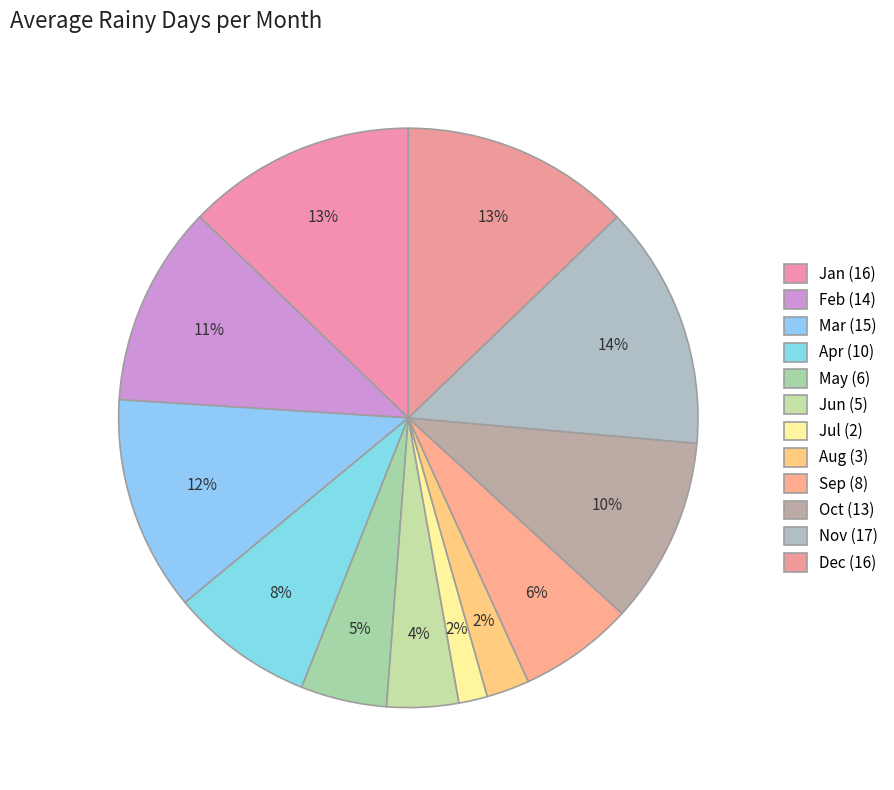

How many slices are in this pie chart?

12